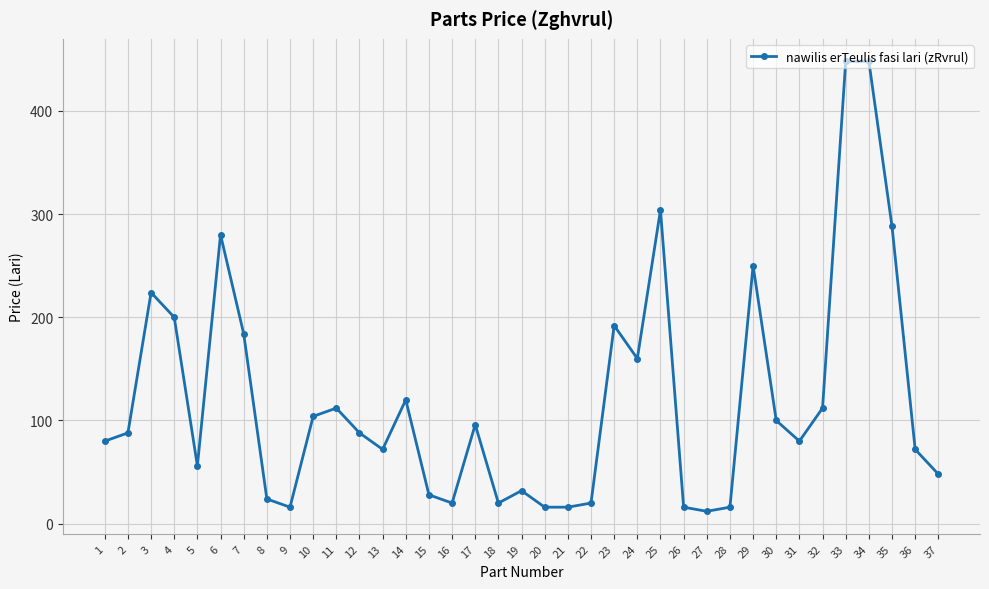

What is the sum of all values?

4442